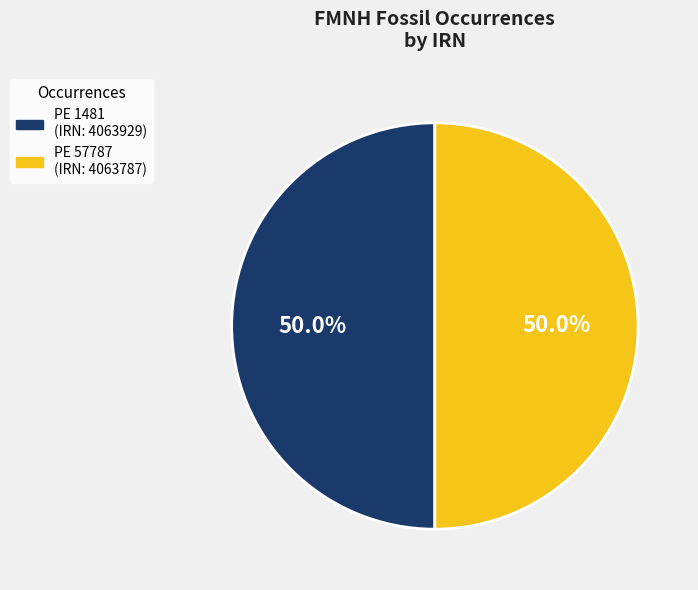

Which category has the smallest portion of the pie?

PE 57787 (Tetradium fibratum)